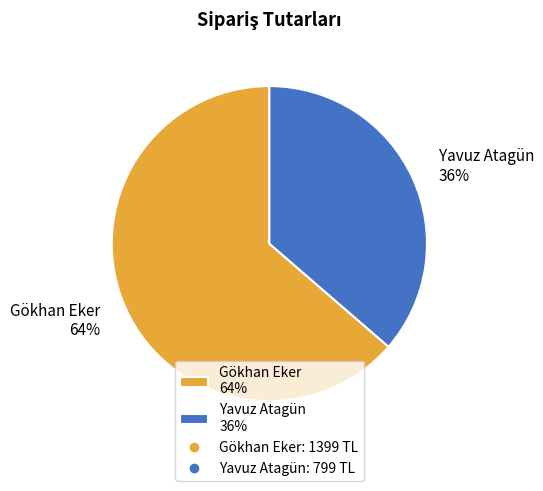

Approximately how many times larger is the value at Yavuz Atagün 36% compared to Gökhan Eker 64%?

0.6